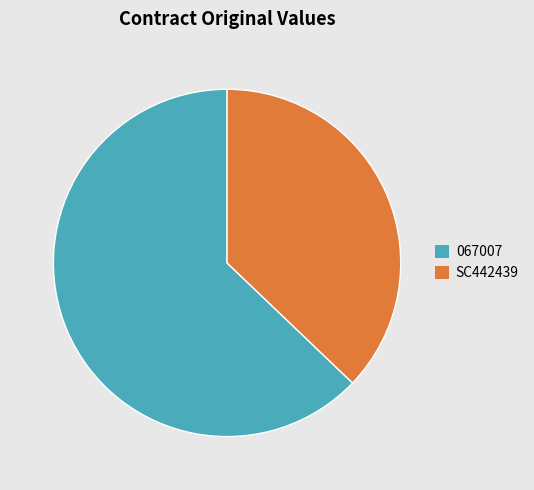

Which slice represents more than half of the pie?

067007